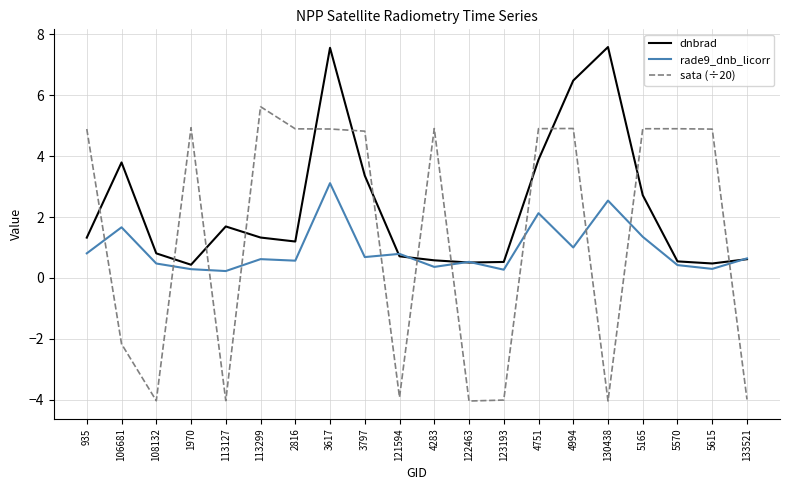

What is the average value of the sata (÷20) series?

1.5